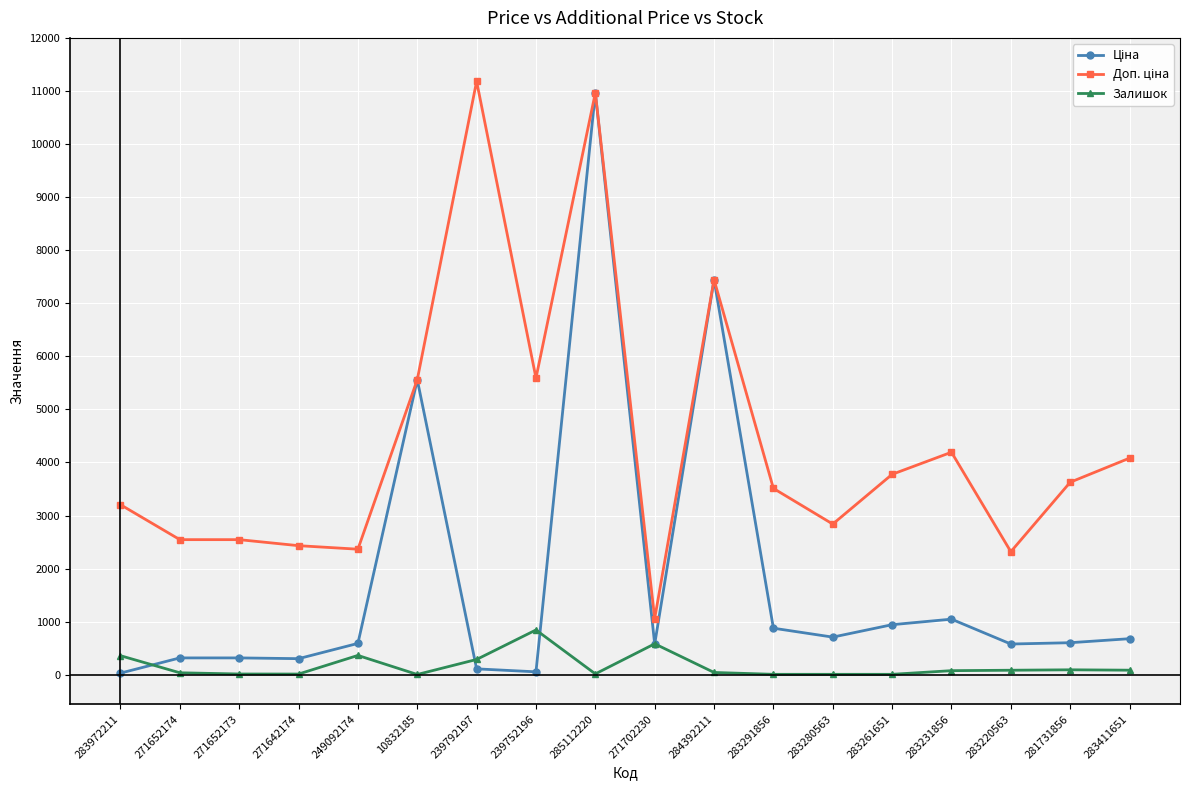

Count the number of data series in this chart.

3